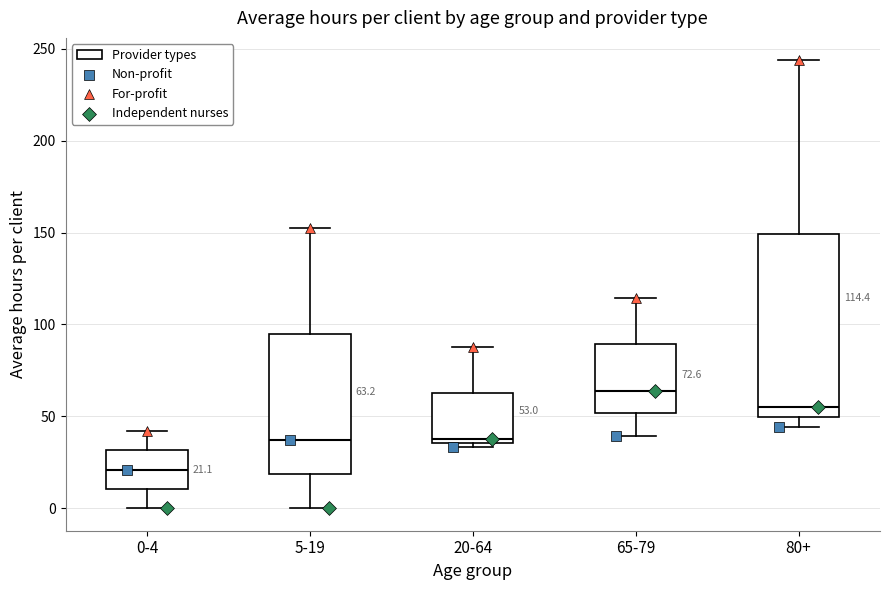

Which box is the tallest, from its lower edge to its upper edge?

80+